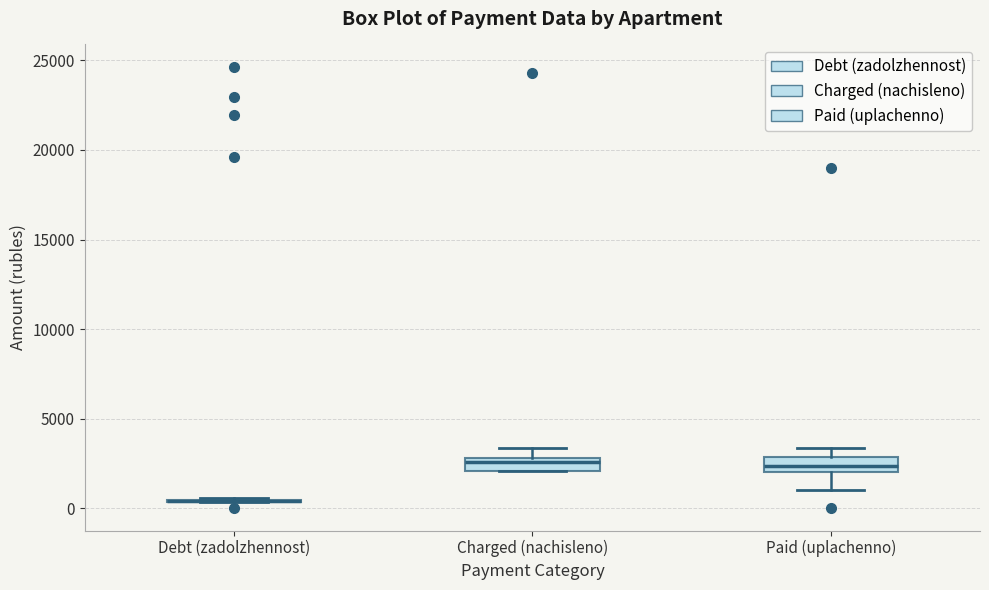

Where does the median line of the box for Paid (uplachenno) sit on the y-axis? The values are not printed on the chart, so give them approximately, as read against the axis.

2500